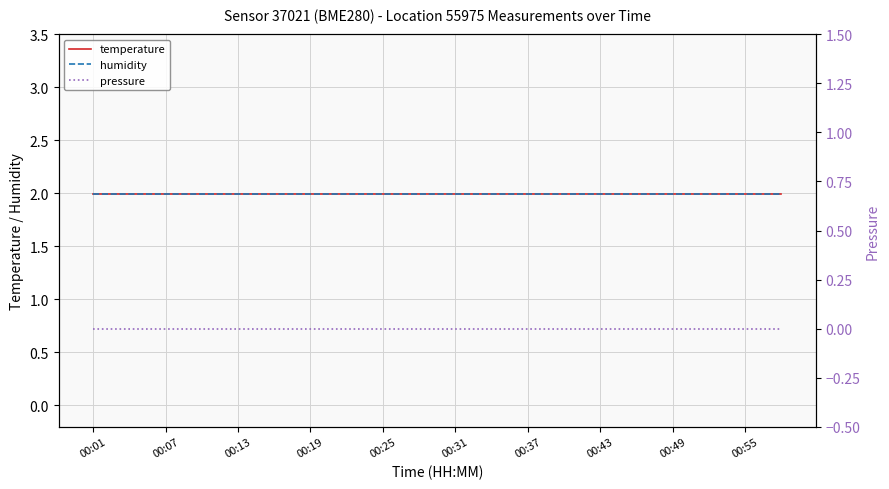

What is the value of the humidity point at the 2nd from the left?

2.0